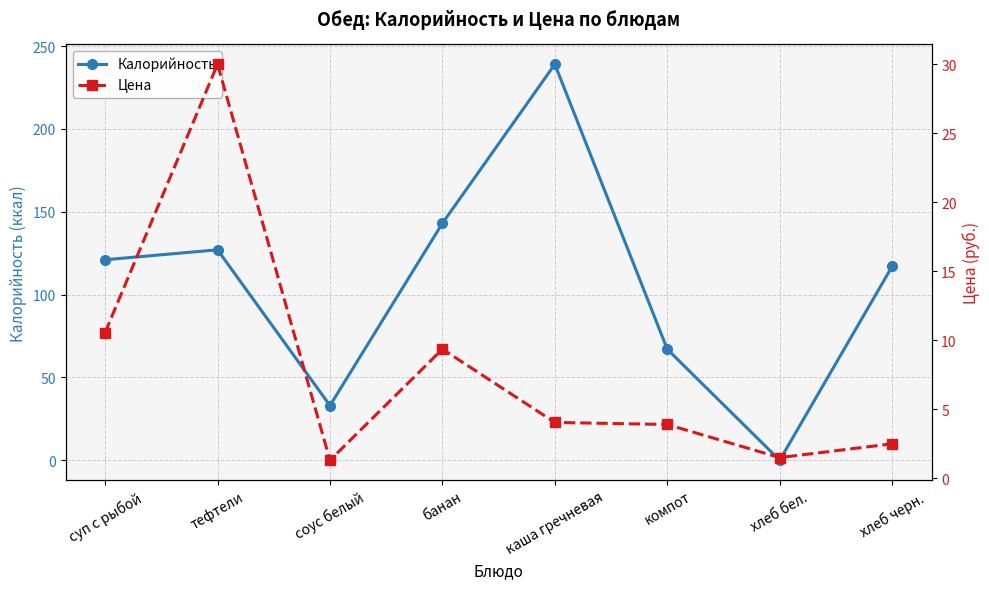

What is the difference between the highest and lowest values at банан?

133.6